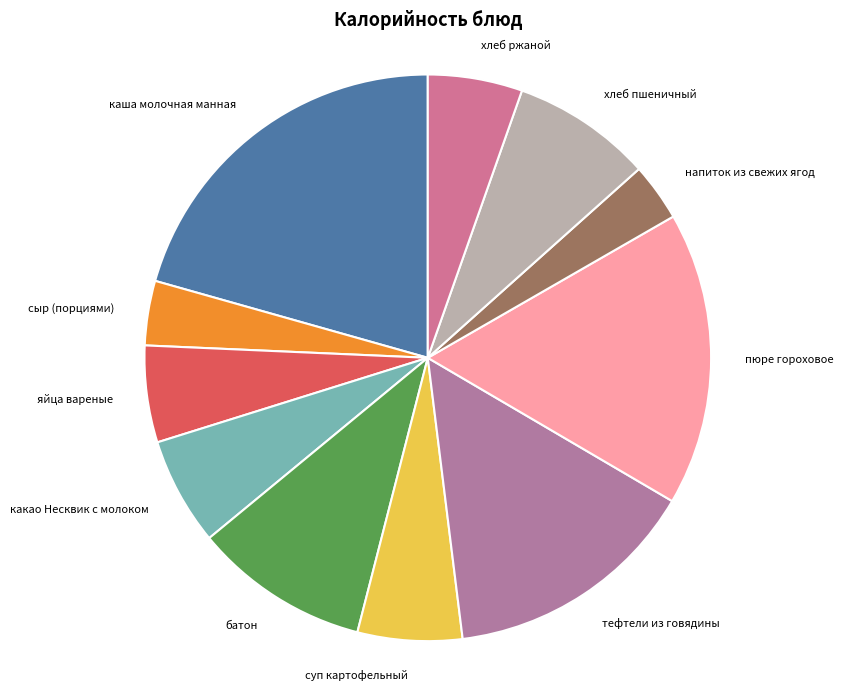

Do батон and напиток из свежих ягод together represent more than half of the pie?

No